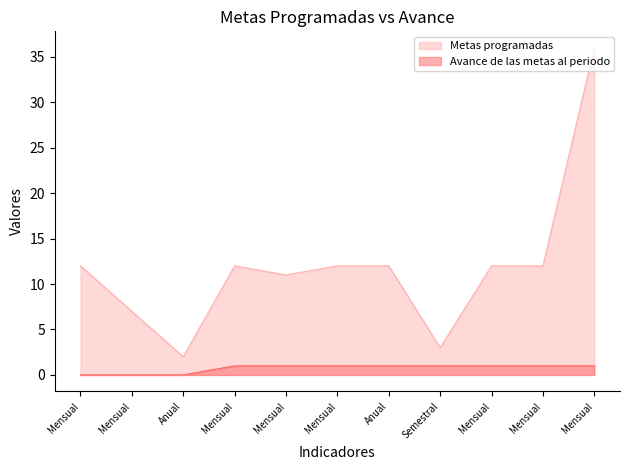

Which category has the highest value across all series?

Mensual